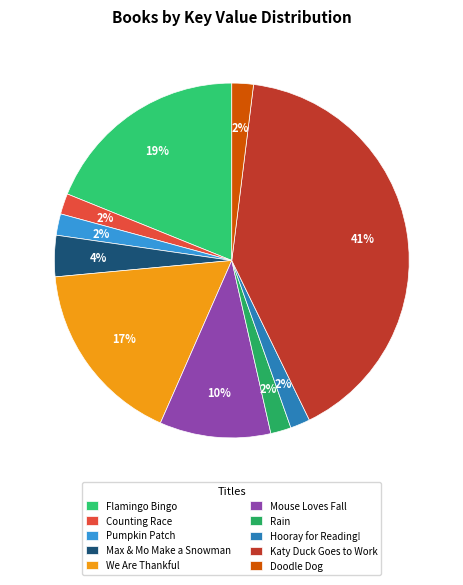

What is the largest slice in the pie chart?

Katy Duck Goes to Work